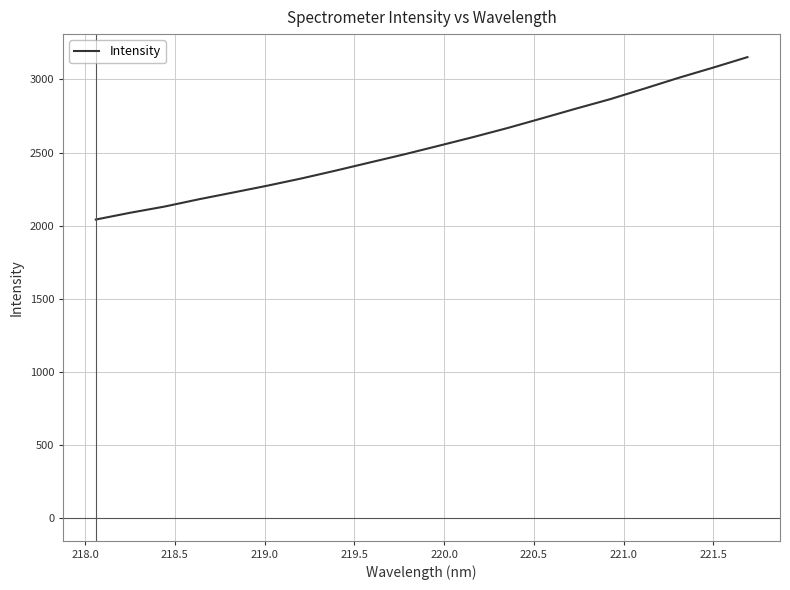

How many distinct data groups are displayed?

1